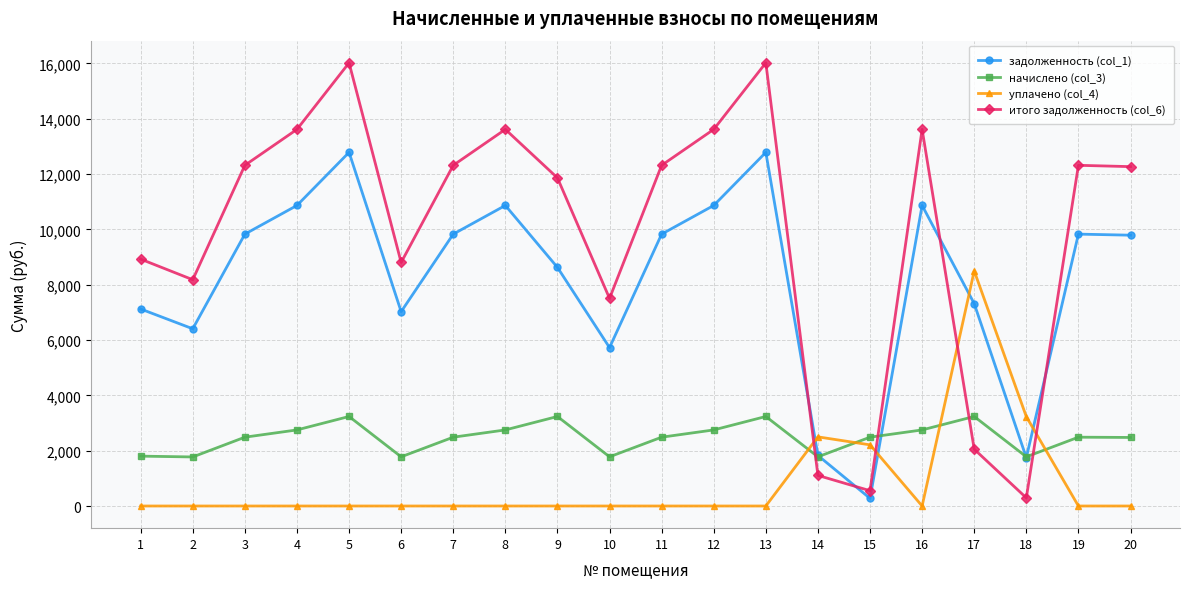

What is the greatest value displayed?

16024.0